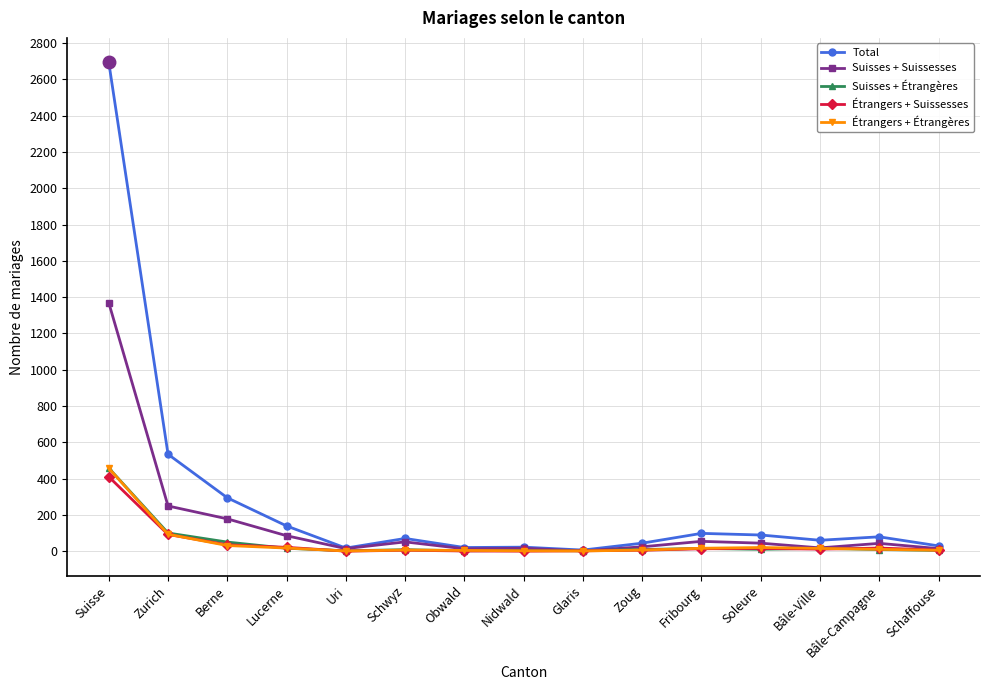

Which series has the largest range (max minus min)?

Total